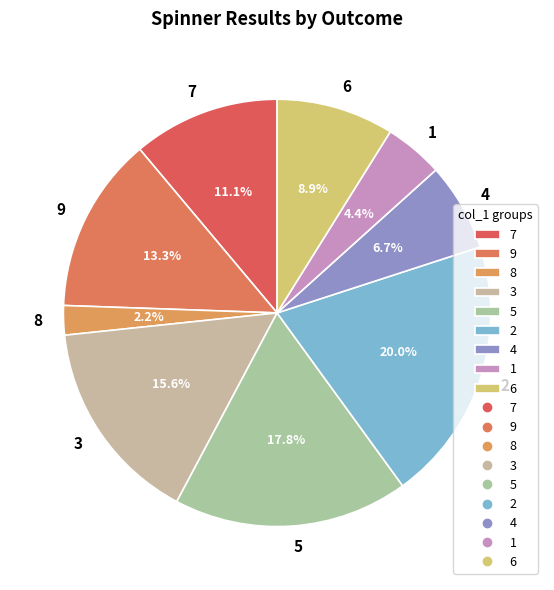

What is the ratio of the value at 3 to the value at 2?

0.8